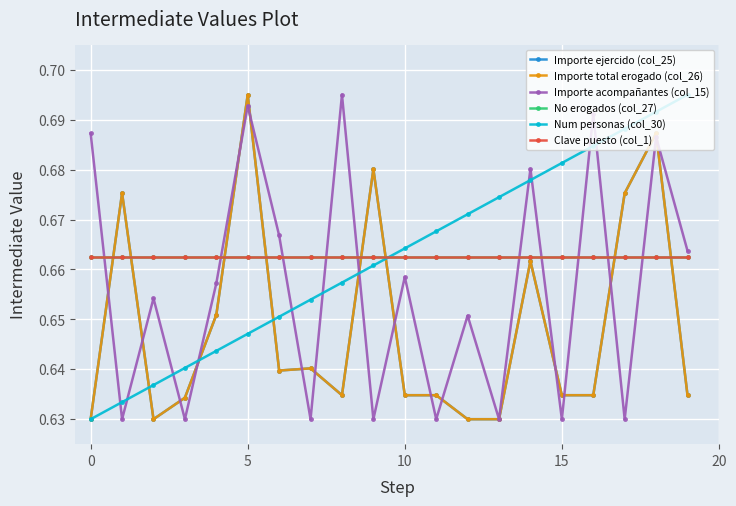

Is this an area chart (filled region under the line)?

No